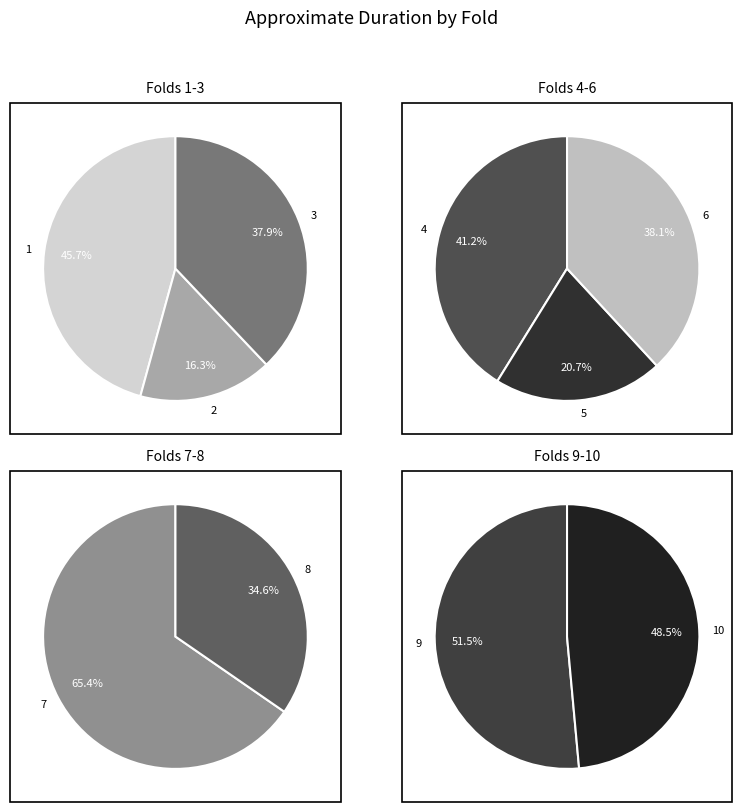

Do 2 and 6 together represent more than half of the pie?

No